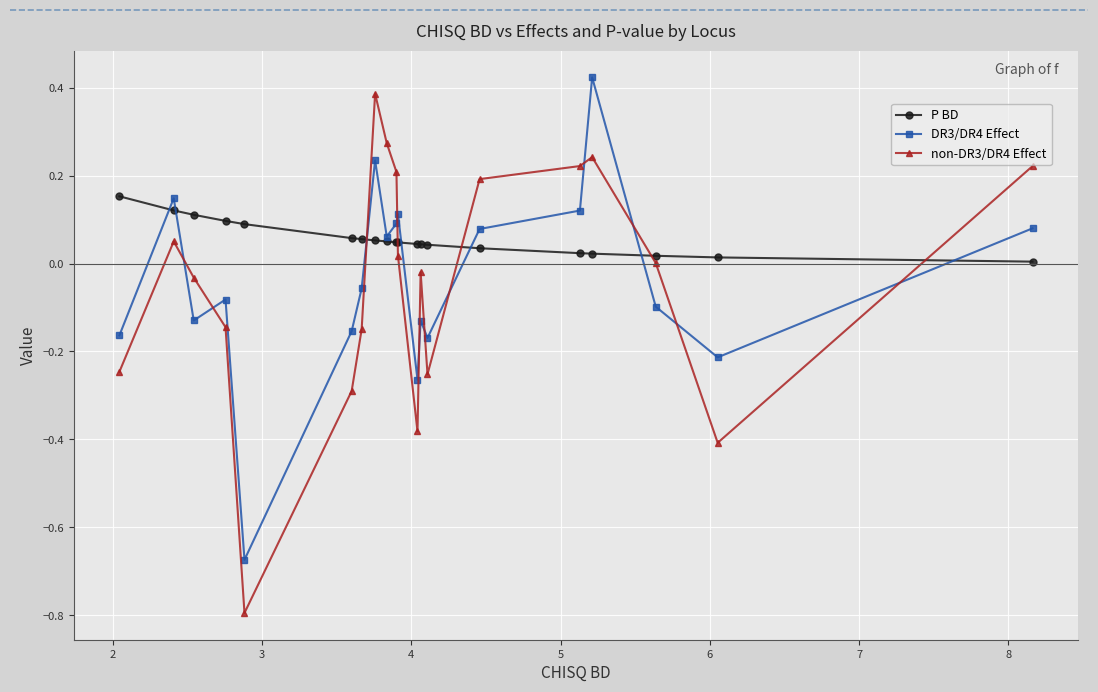

At which category does DR3/DR4 Effect reach its first local valley?

2